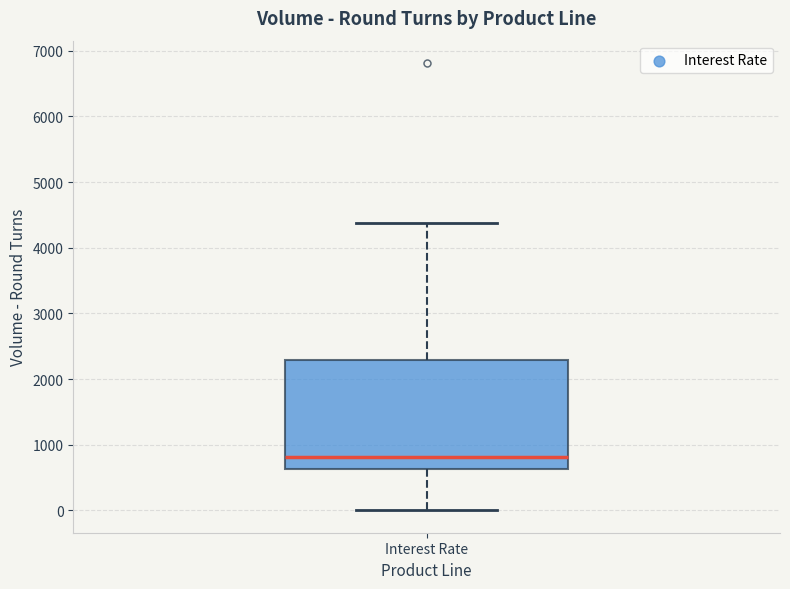

Where does the median line of the box for Interest Rate sit on the y-axis? The values are not printed on the chart, so give them approximately, as read against the axis.

800